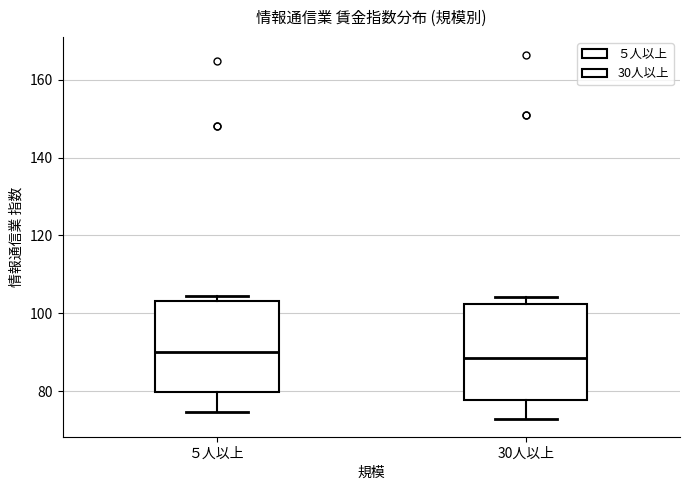

Reading left to right, read every box against the y-axis: the position of its median line, the range the box covers, and the ends of its whiskers. The values are not printed on the chart, so give them approximately, as read against the axis.

５人以上: median 90, box 80 to 104, whiskers 74 to 104 (just above the box's upper edge)
30人以上: median 88, box 78 to 102, whiskers 74 to 104